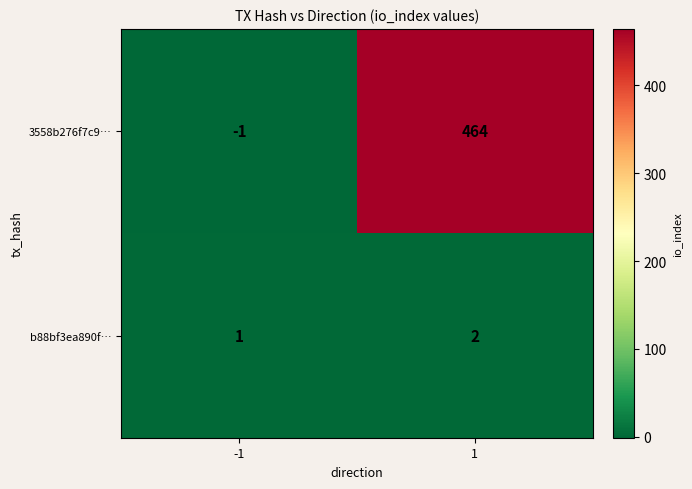

Which series changed the most between -1 and 1?

3558b276f7c9…